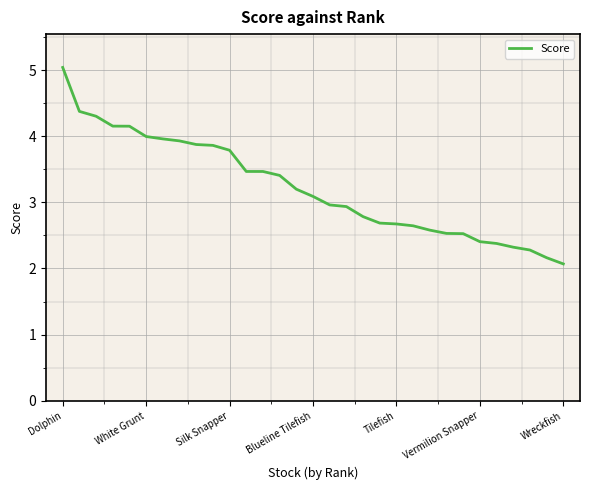

What is the difference between the maximum and minimum values?

3.0